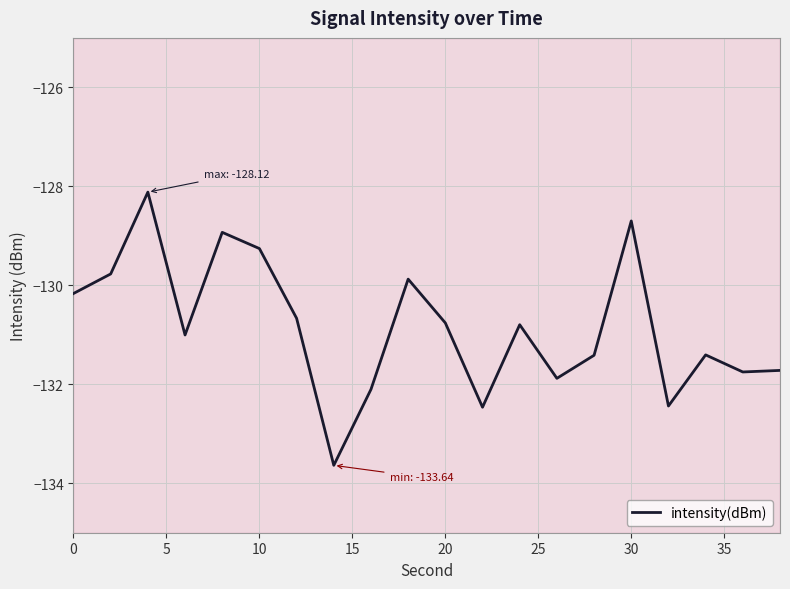

Reading right to left, extract all data points from this chart.

-131.7	-131.8	-131.4	-132.4	-128.7	-131.4	-131.9	-130.8	-132.5	-130.8	-129.9	-132.1	-133.6	-130.7	-129.3	-128.9	-131.0	-128.1	-129.8	-130.2